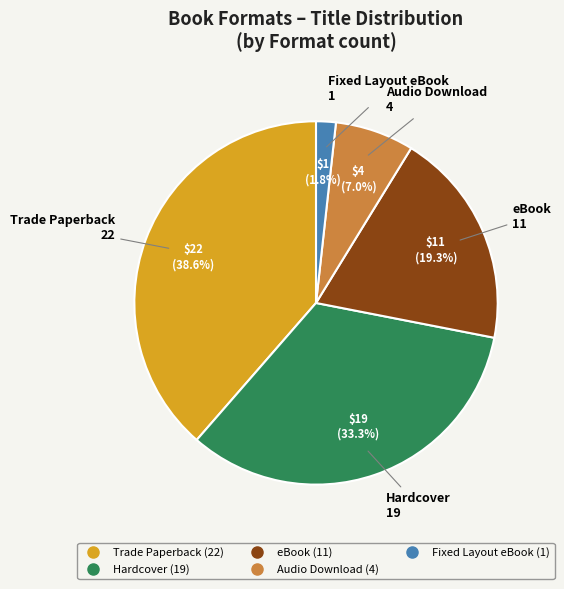

To the nearest percent, what is the difference between the Trade Paperback and Audio Download slice percentages?

32%